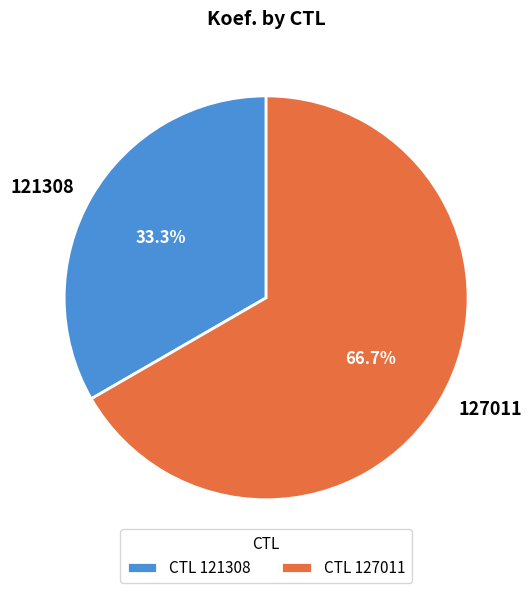

How many segments does this pie chart have?

2